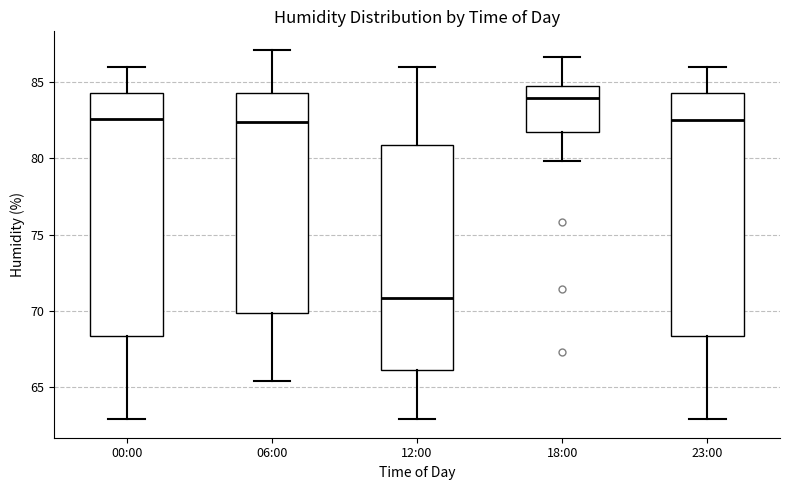

Which box's median line is the highest?

18:00